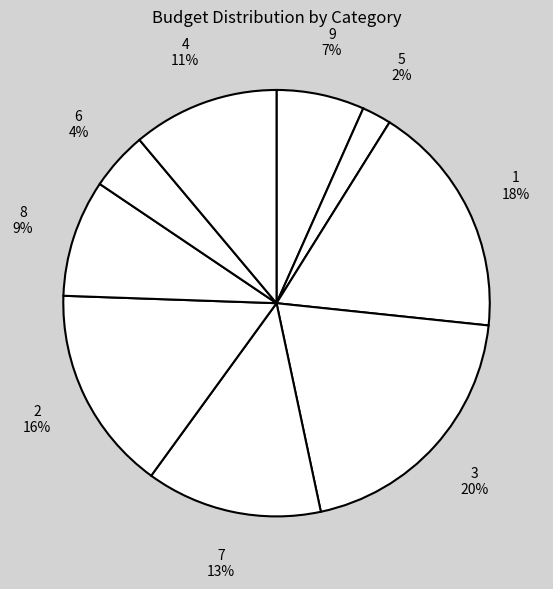

The 5 slice represents 2% of the pie. True or false?

True